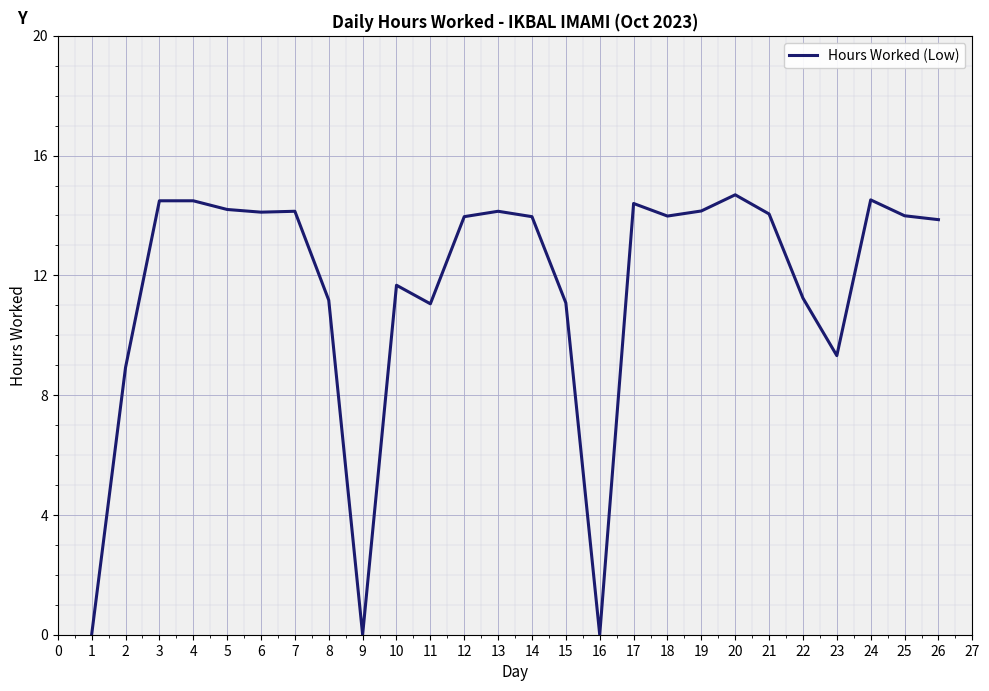

What is the maximum value shown in the chart?

14.7